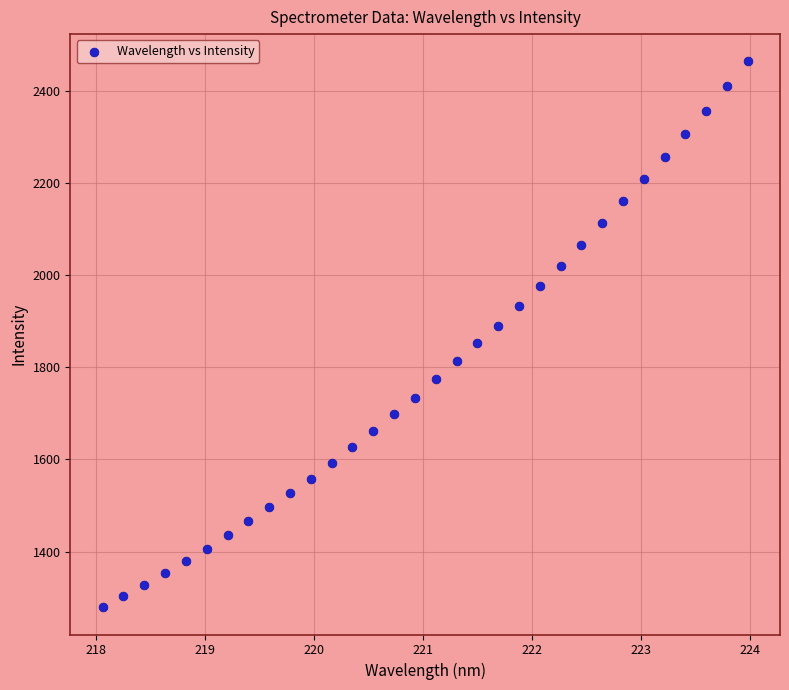

What is the range of X values (max minus min)?

5.9